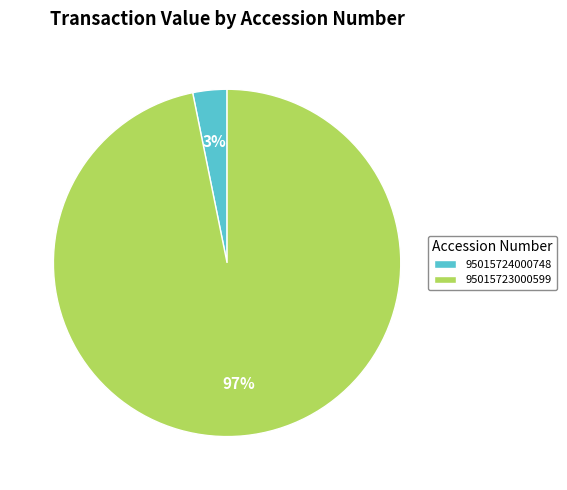

What is the largest slice in the pie chart?

95015723000599